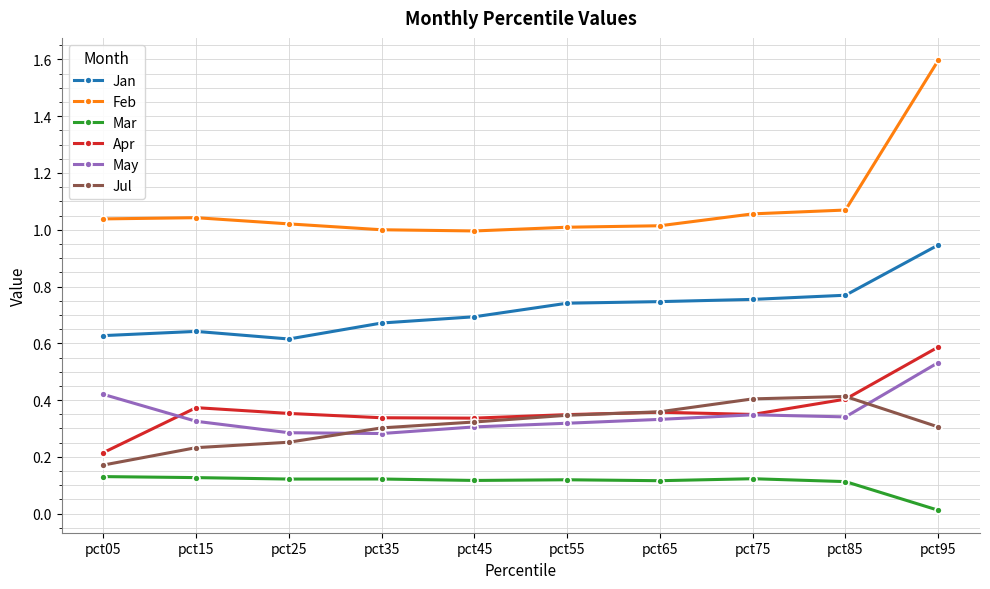

What is the total value across all series at pct85?

3.1